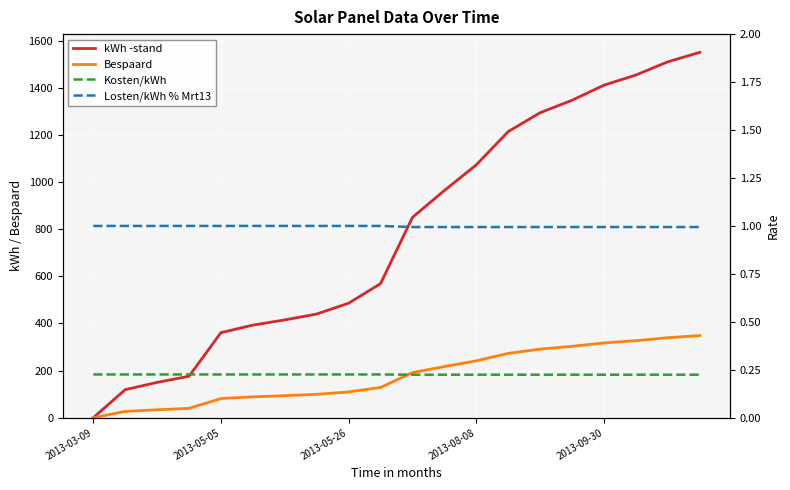

What is the label of the 1st point from the left?

2013-03-09